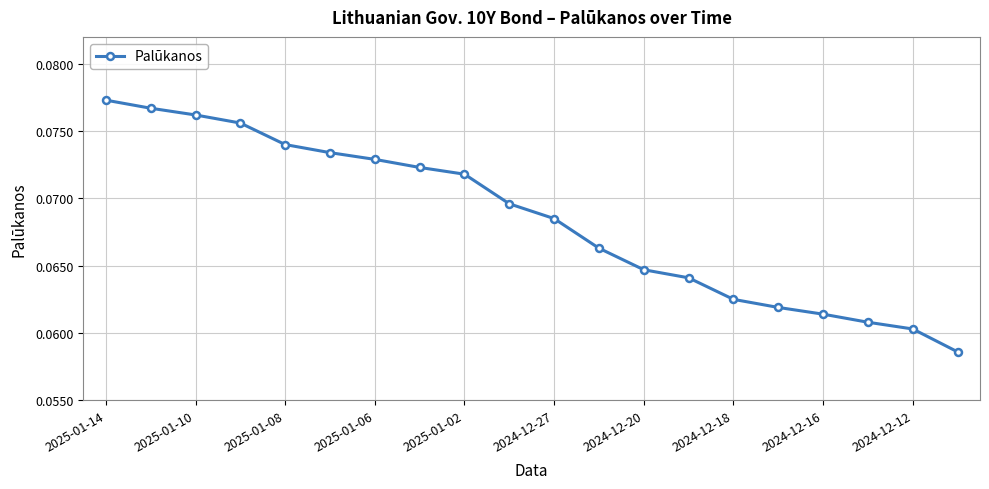

Count the values in the range 0 to 1.

20